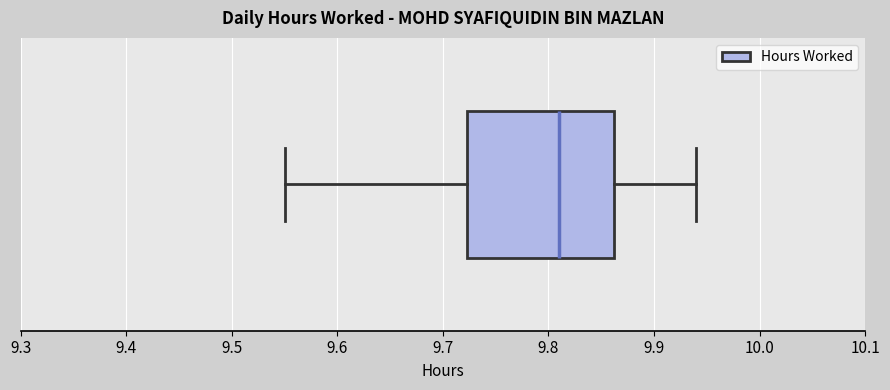

Where is the left edge of the box on the x-axis? The values are not printed on the chart, so give them approximately, as read against the axis.

9.72